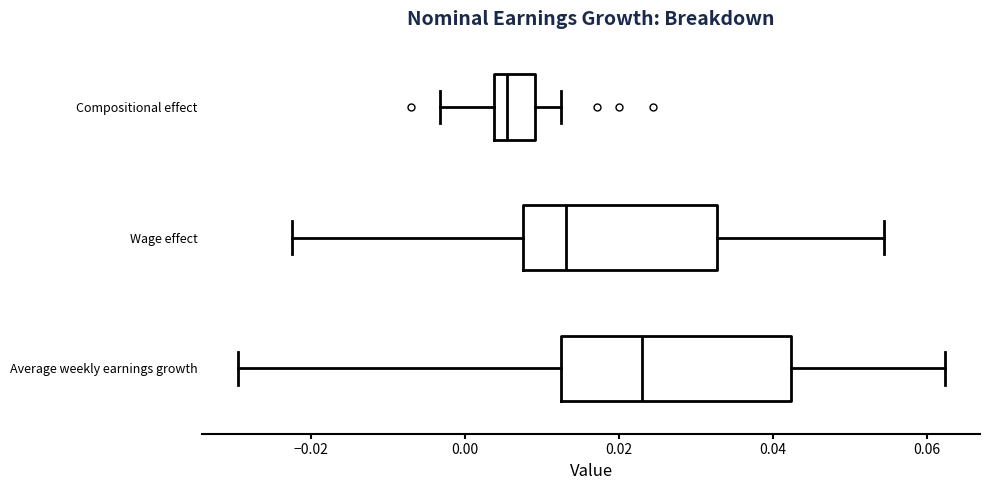

Reading bottom to top, read every box against the x-axis: the position of its median line, the range the box covers, and the ends of its whiskers. The values are not printed on the chart, so give them approximately, as read against the axis.

Average weekly earnings growth: median 0.022, box 0.012 to 0.042, whiskers -0.030 to 0.062
Wage effect: median 0.014, box 0.008 to 0.032, whiskers -0.022 to 0.054
Compositional effect: median 0.006, box 0.004 to 0.010, whiskers -0.004 to 0.012